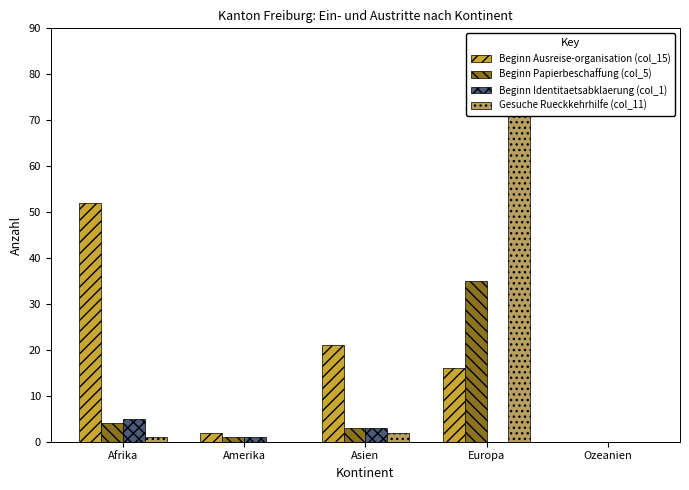

What position from the right is Amerika?

4